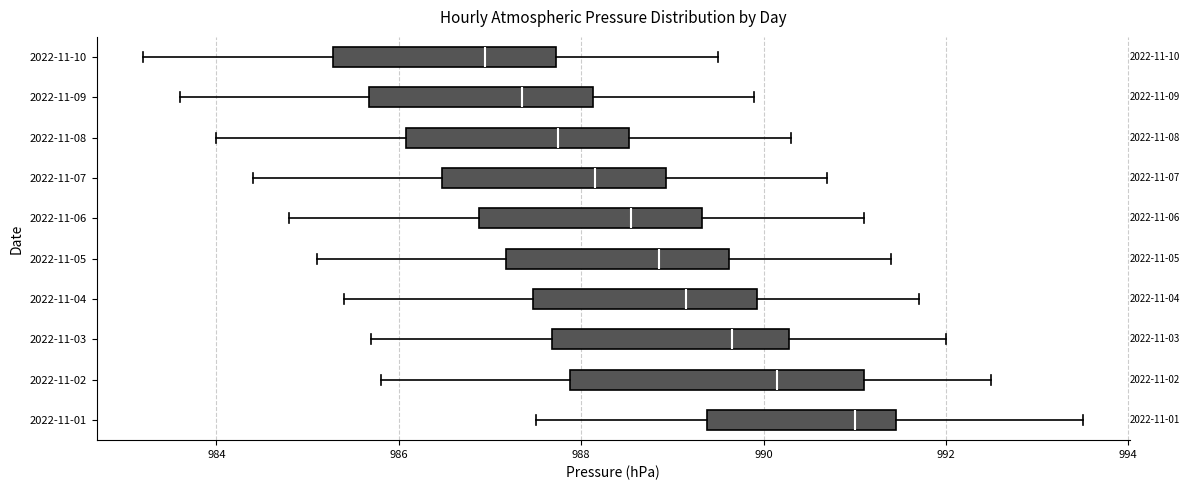

Reading bottom to top, read every box against the x-axis: the position of its median line, the range the box covers, and the ends of its whiskers. The values are not printed on the chart, so give them approximately, as read against the axis.

2022-11-01: median 991.0, box 989.4 to 991.4, whiskers 987.6 to 993.6
2022-11-02: median 990.2, box 987.8 to 991.2, whiskers 985.8 to 992.6
2022-11-03: median 989.6, box 987.6 to 990.2, whiskers 985.8 to 992.0
2022-11-04: median 989.2, box 987.4 to 990.0, whiskers 985.4 to 991.8
2022-11-05: median 988.8, box 987.2 to 989.6, whiskers 985.2 to 991.4
2022-11-06: median 988.6, box 986.8 to 989.4, whiskers 984.8 to 991.2
2022-11-07: median 988.2, box 986.4 to 989.0, whiskers 984.4 to 990.8
2022-11-08: median 987.8, box 986.0 to 988.6, whiskers 984.0 to 990.4
2022-11-09: median 987.4, box 985.6 to 988.2, whiskers 983.6 to 990.0
2022-11-10: median 987.0, box 985.2 to 987.8, whiskers 983.2 to 989.6